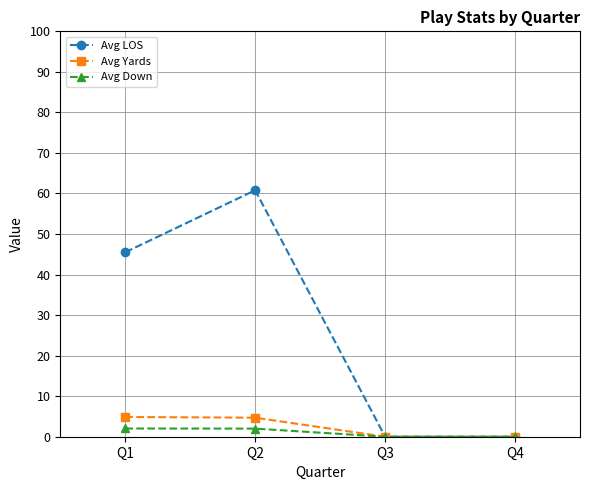

At which label does Avg LOS first exceed 45?

Q1